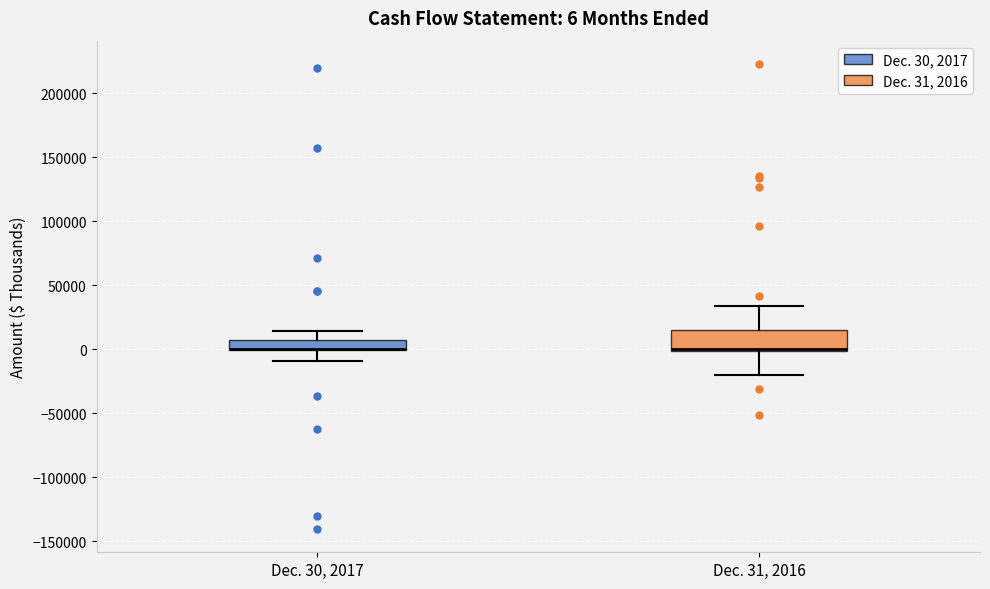

Which box is the tallest, from its lower edge to its upper edge?

Dec. 31, 2016